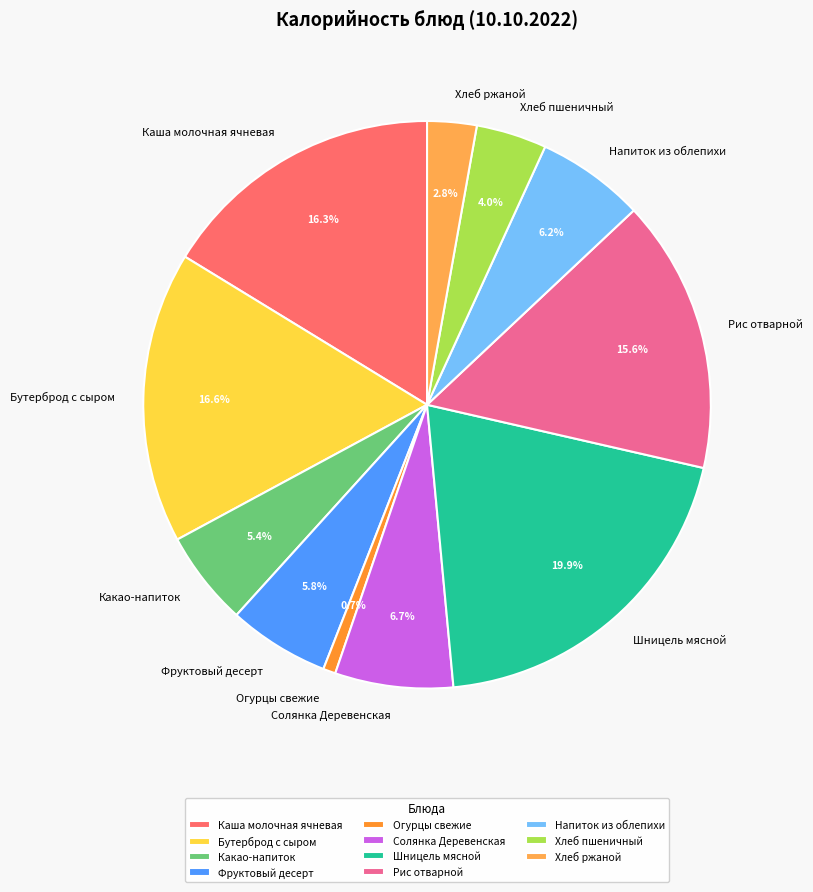

What is the ratio of the value at Напиток из облепихи to the value at Каша молочная ячневая?

0.4